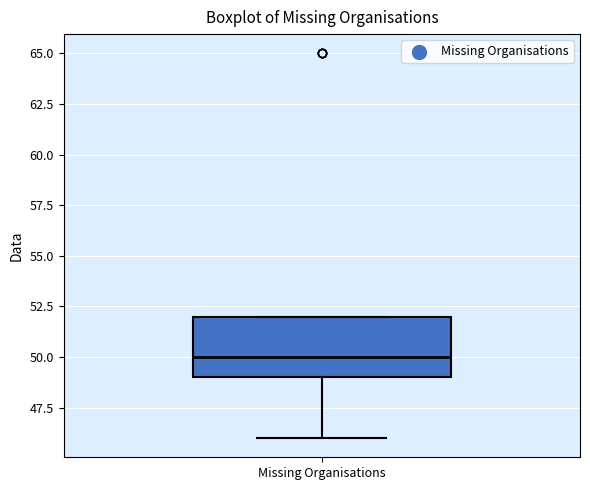

Where is the upper edge of the box for Missing Organisations on the y-axis? The values are not printed on the chart, so give them approximately, as read against the axis.

52